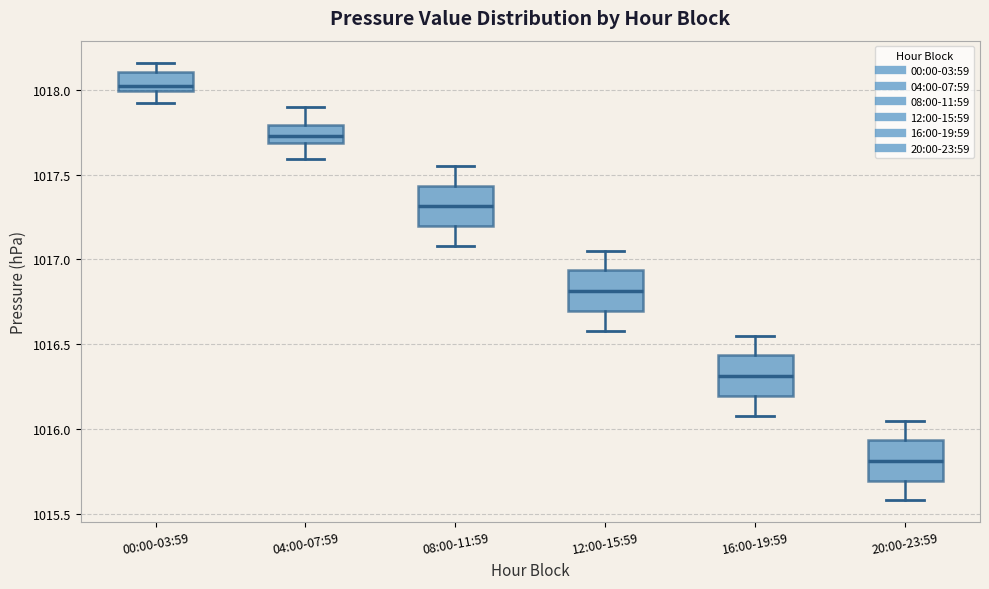

Reading left to right, transcribe this box plot: for each box, give where its median line is, the range the box spans, and where its two whiskers end, as read against the y-axis. The values are not printed on the chart, so give them approximately, as read against the axis.

00:00-03:59: median 1018.00 (just above the box's lower edge), box 1018.00 to 1018.10, whiskers 1017.90 to 1018.15
04:00-07:59: median 1017.75, box 1017.70 to 1017.80, whiskers 1017.60 to 1017.90
08:00-11:59: median 1017.30, box 1017.20 to 1017.45, whiskers 1017.10 to 1017.55
12:00-15:59: median 1016.80, box 1016.70 to 1016.95, whiskers 1016.60 to 1017.05
16:00-19:59: median 1016.30, box 1016.20 to 1016.45, whiskers 1016.10 to 1016.55
20:00-23:59: median 1015.80, box 1015.70 to 1015.95, whiskers 1015.60 to 1016.05